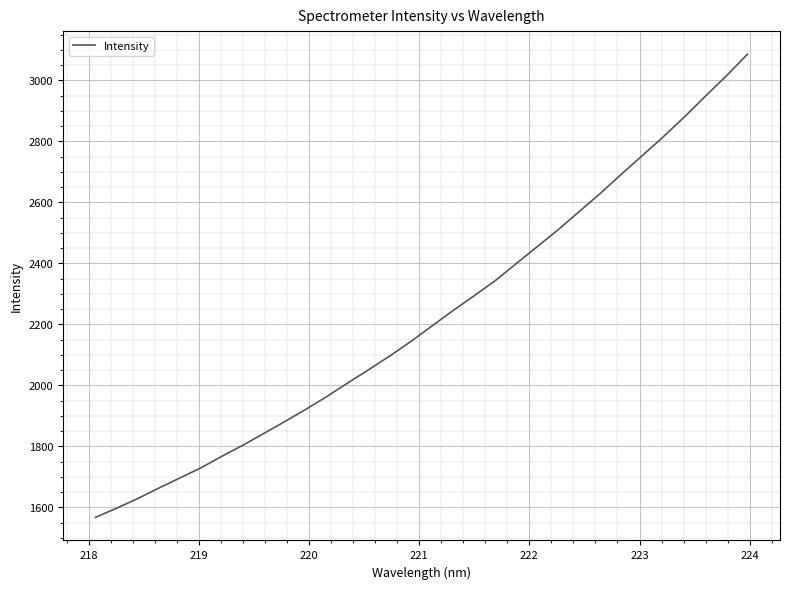

What is the minimum value shown in the chart?

1567.3